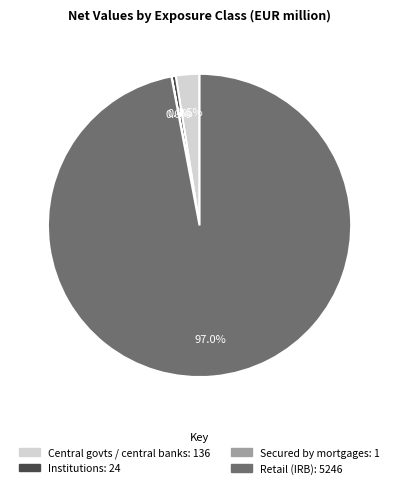

Is there a majority slice in this chart?

Yes